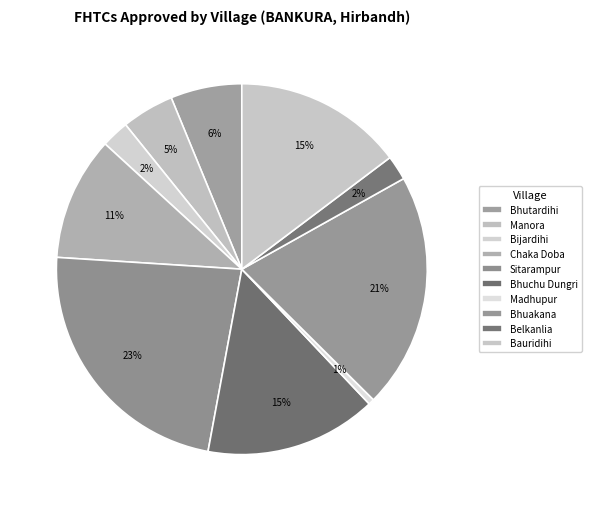

What is the largest slice in the pie chart?

Sitarampur